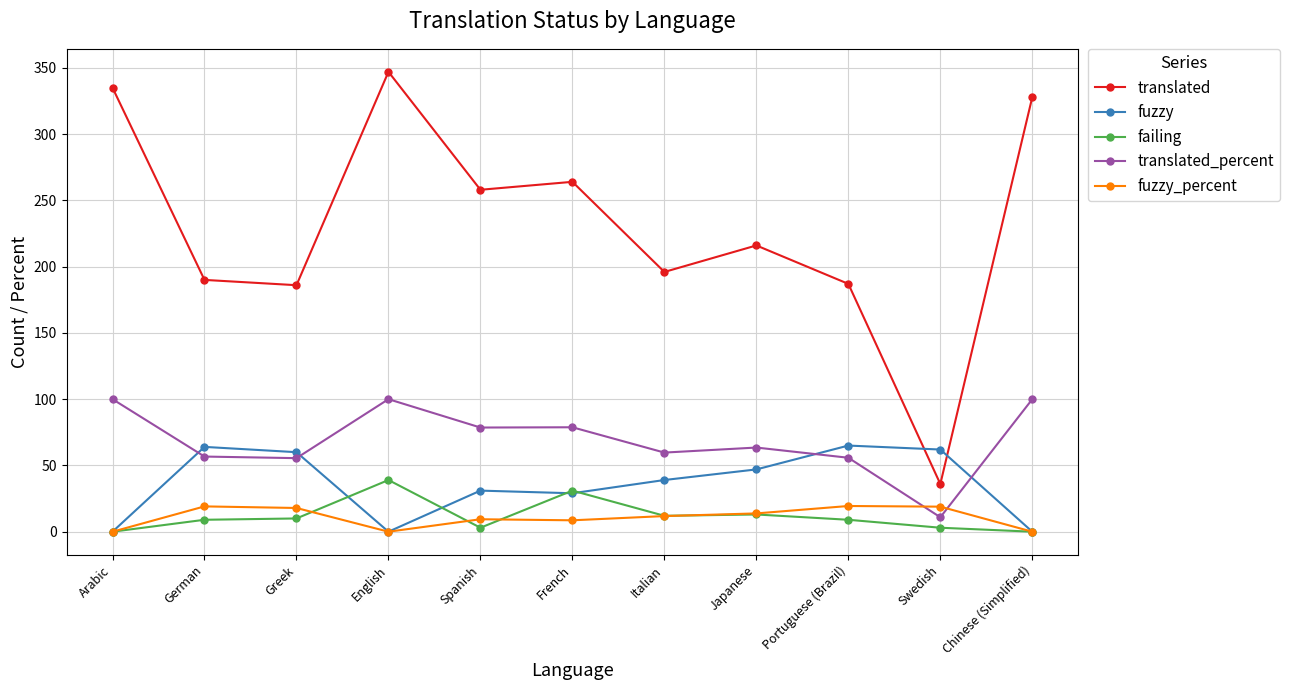

At which category does the chart reach its peak across all series?

English